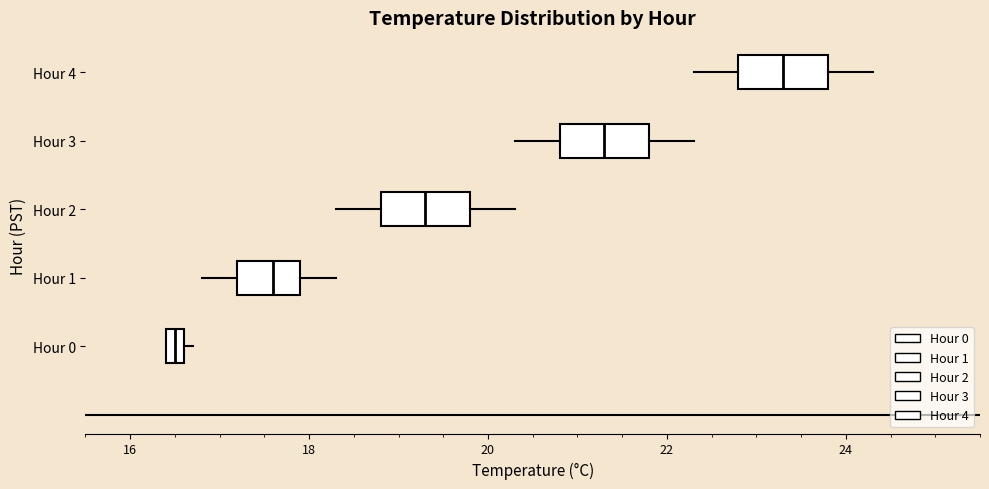

Where is the left edge of the box for Hour 3 on the x-axis? The values are not printed on the chart, so give them approximately, as read against the axis.

20.8